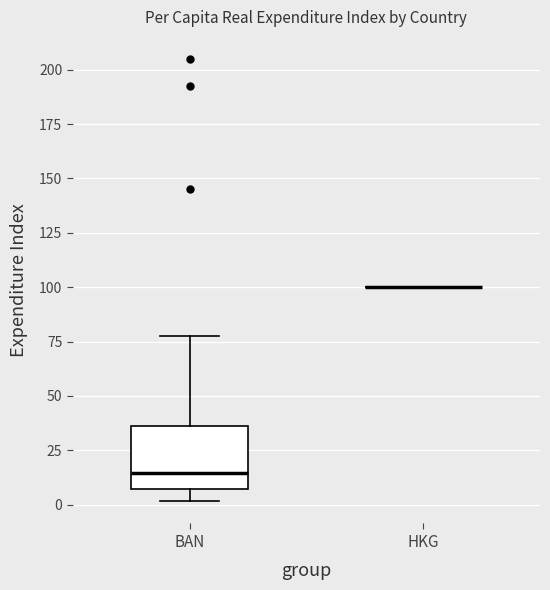

Reading left to right, transcribe this box plot: for each box, give where its median line is, the range the box spans, and where its two whiskers end, as read against the y-axis. The values are not printed on the chart, so give them approximately, as read against the axis.

BAN: median 15, box 5 to 35, whiskers 0 to 80
HKG: box collapsed to a line at 100, whiskers 100 to 100